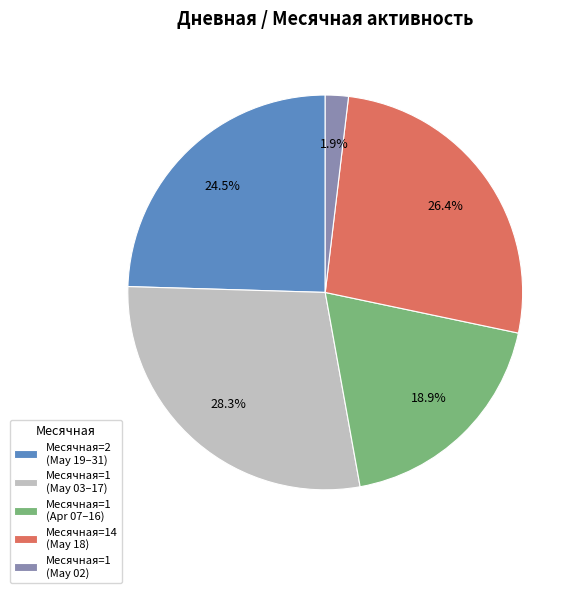

Is the sum of Месячная=1 (May 02) and Месячная=2 (May 19–31) greater than half?

No